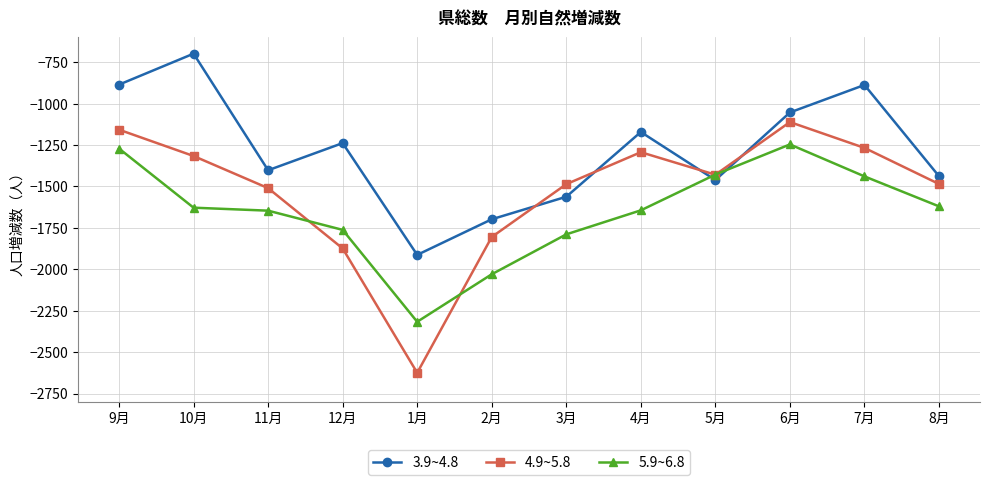

The 5.9~6.8 series shows -1620 at 8月. True or false?

True